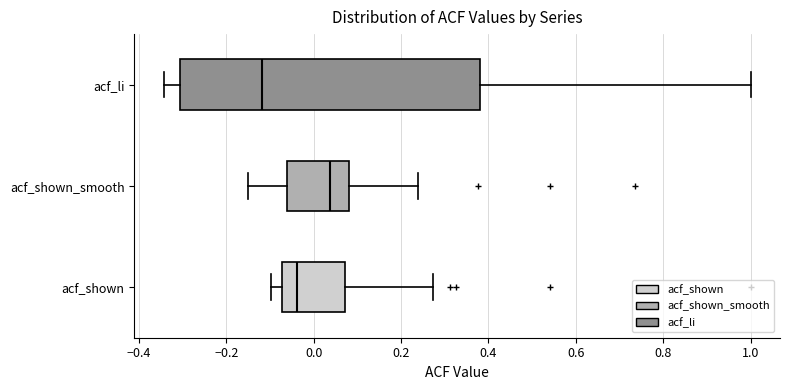

Where does the median line of the box for acf_shown sit on the x-axis? The values are not printed on the chart, so give them approximately, as read against the axis.

-0.04